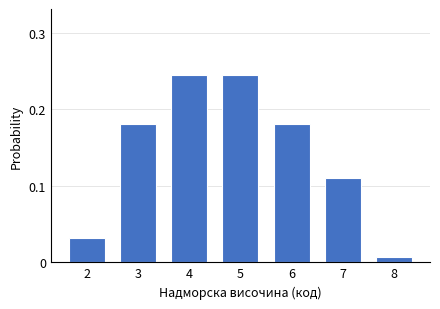

Is it true that the value at 5 is 0.1?

False